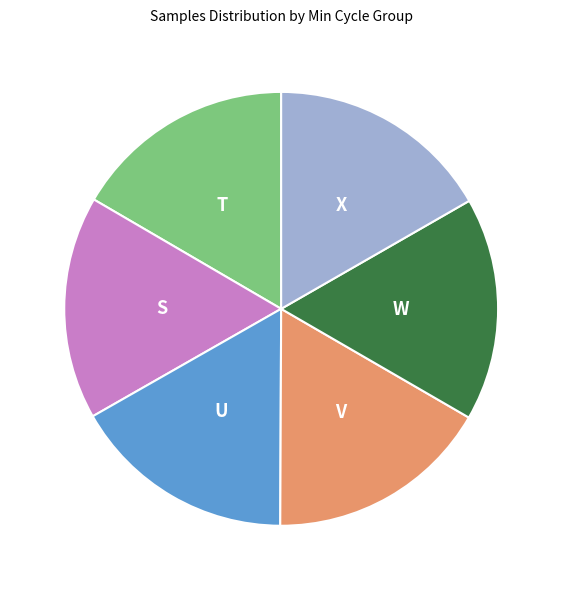

Does any single category account for the majority?

No